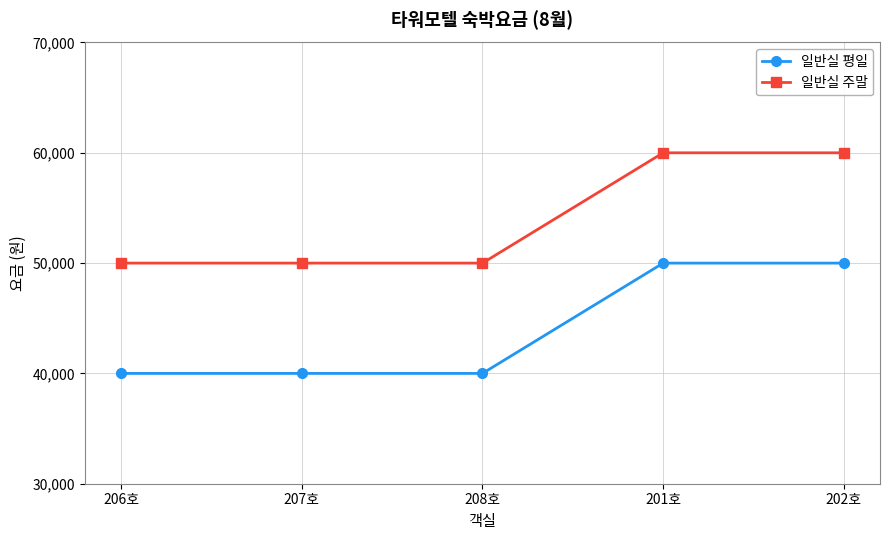

List the series in order of their overall mean, lowest first.

일반실 평일, 일반실 주말